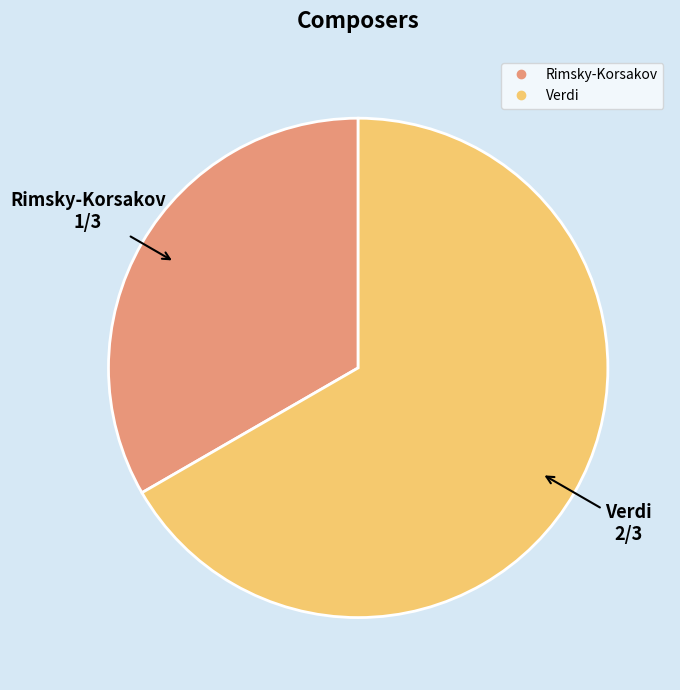

How many slices are in this pie chart?

2